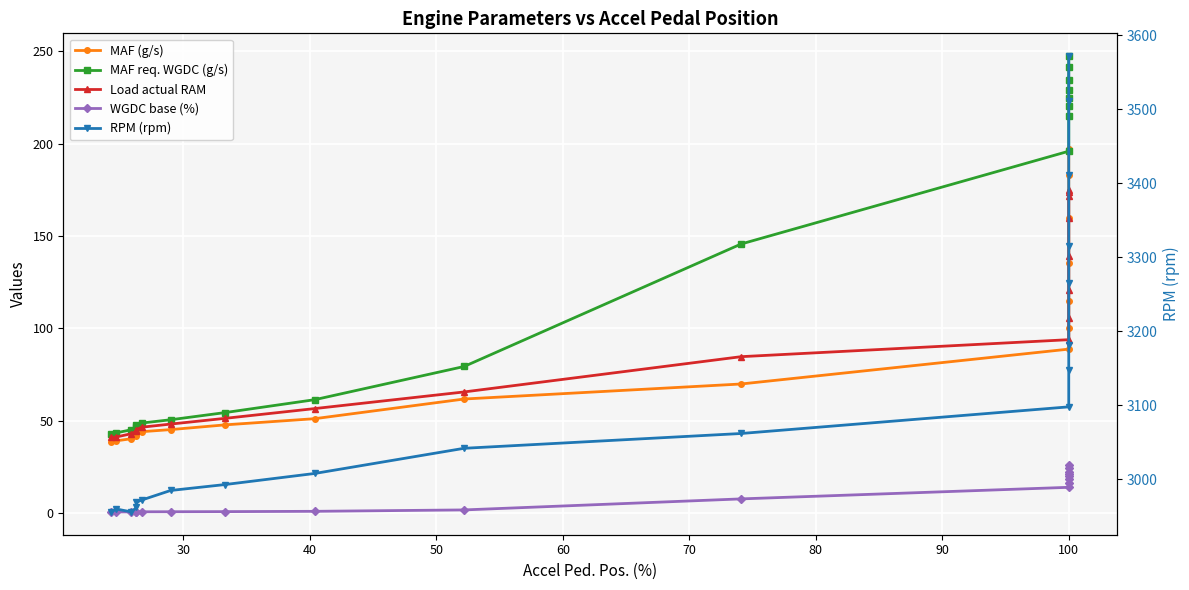

How many distinct data groups are displayed?

5